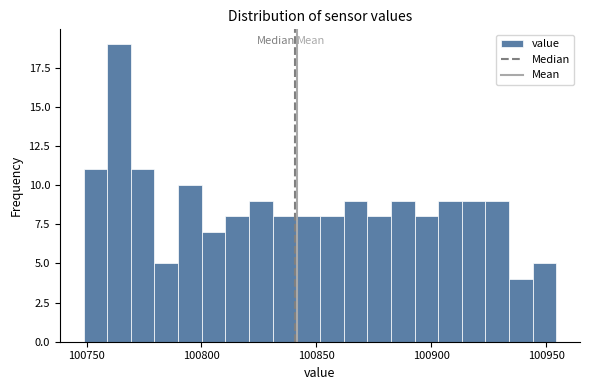

Read against the x-axis, roughly where is the centre of the tallest bar?

100765